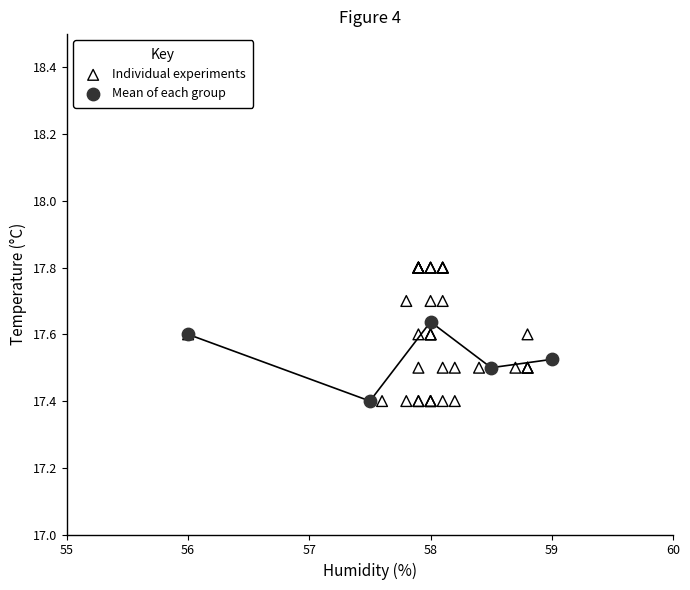

Which series reaches the maximum Y coordinate?

Individual experiments